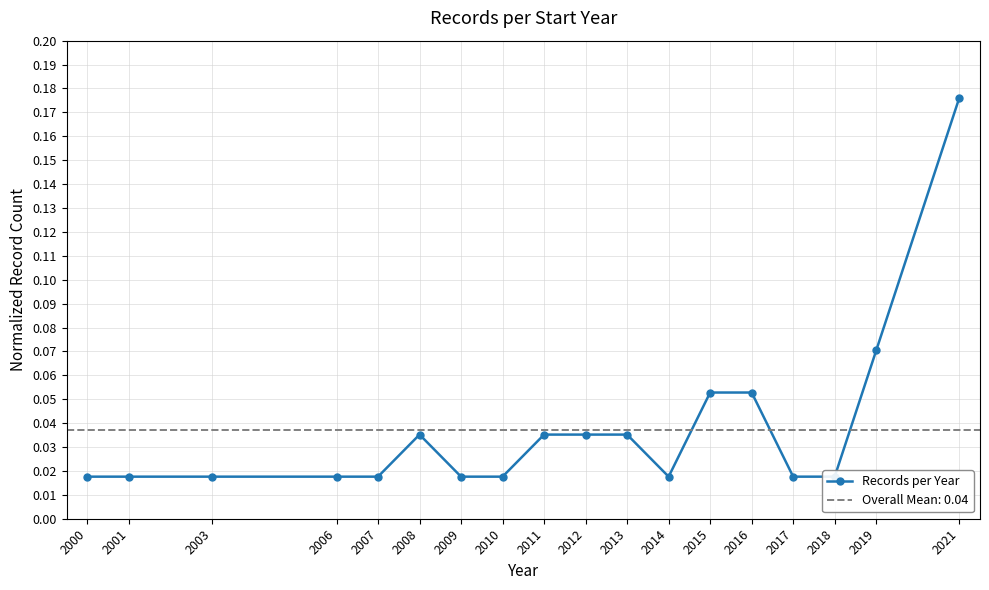

Where is the first local maximum?

2008